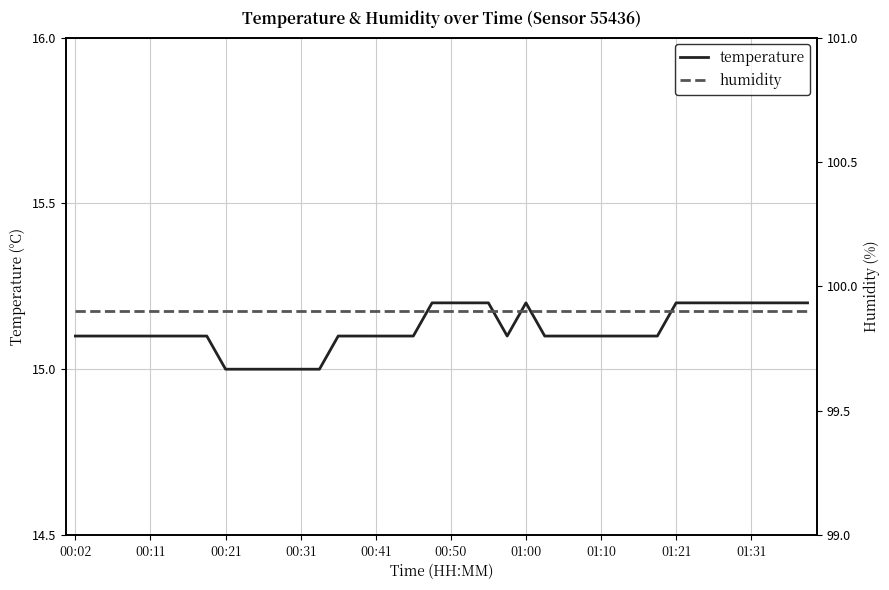

At which category does the chart reach its peak across all series?

00:02